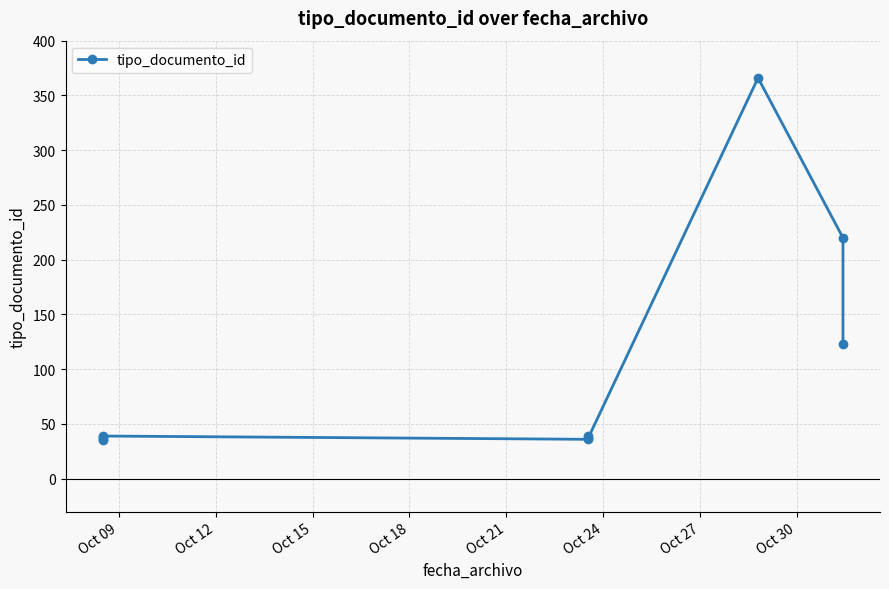

Is it true that the value at Oct 12 is 12?

False